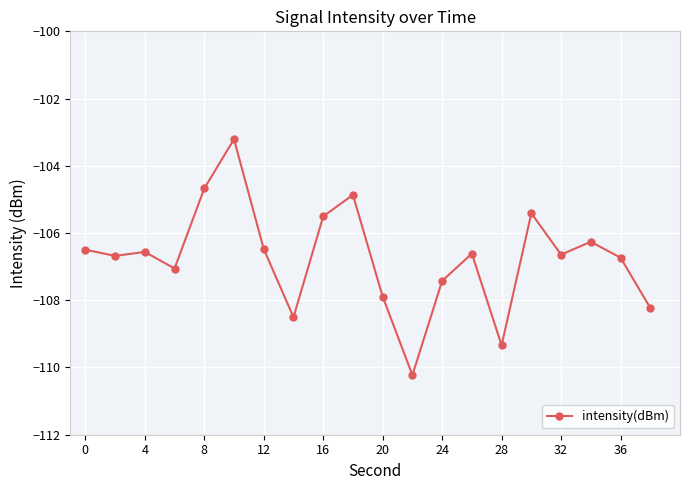

What is the smallest value displayed?

-110.2